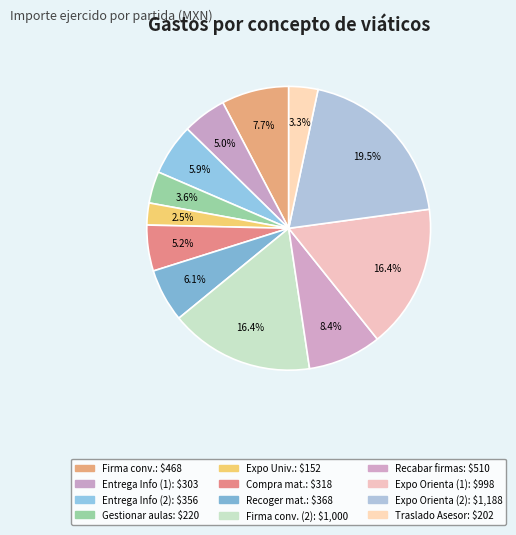

How many segments does this pie chart have?

12